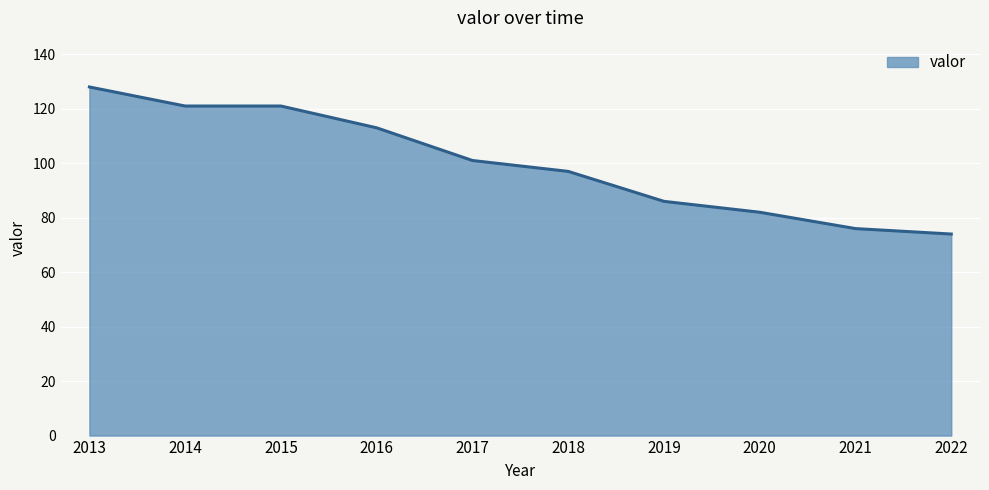

The chart shows a value of 36 at 2016. True or false?

False